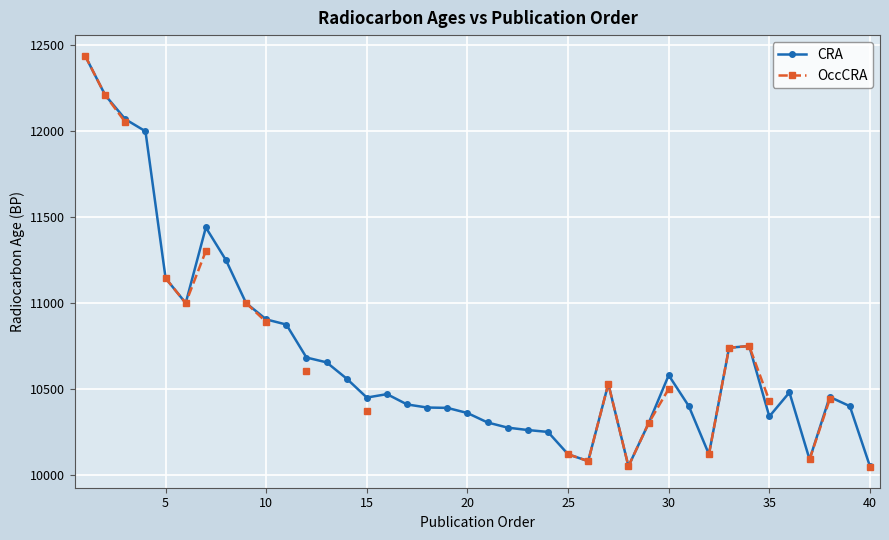

True or false: CRA and OccCRA intersect in this chart.

False